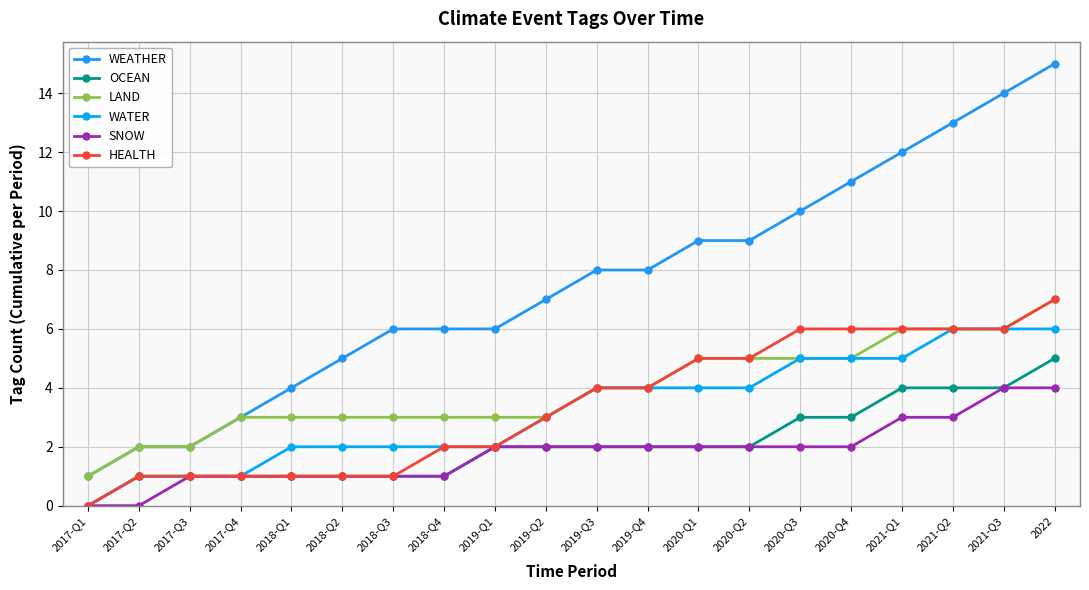

True or false: SNOW has a value of 2 at 2019-Q2.

True